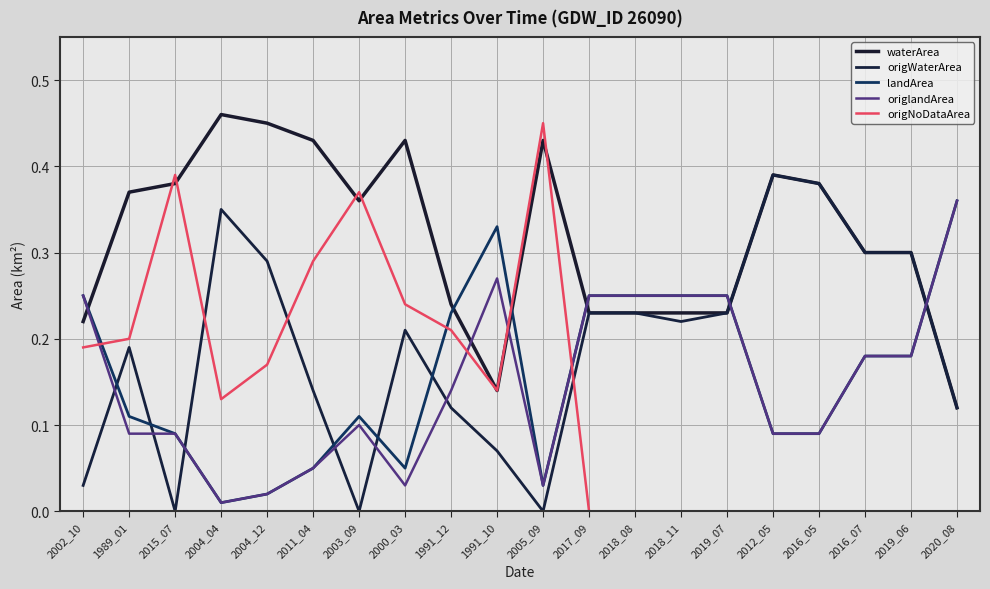

Which series has the largest range (max minus min)?

origNoDataArea